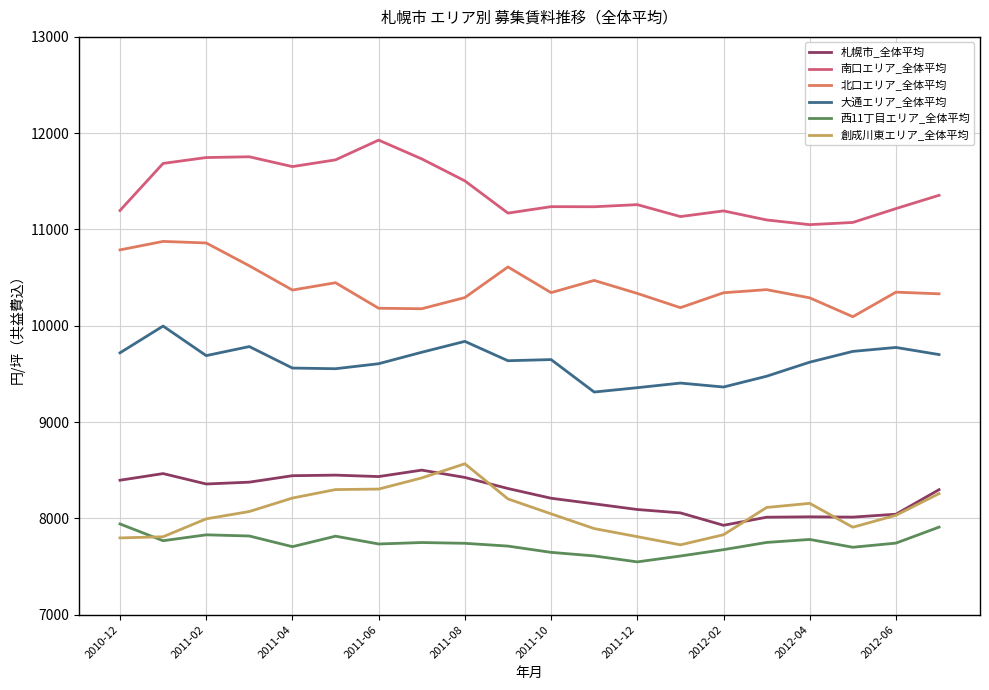

What is the smallest value displayed?

7548